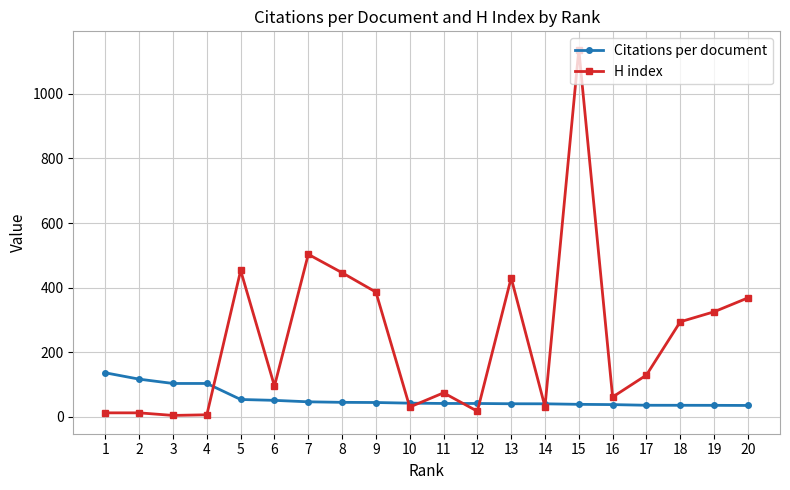

The value of Citations per document at 4 is 65.6. True or false?

False